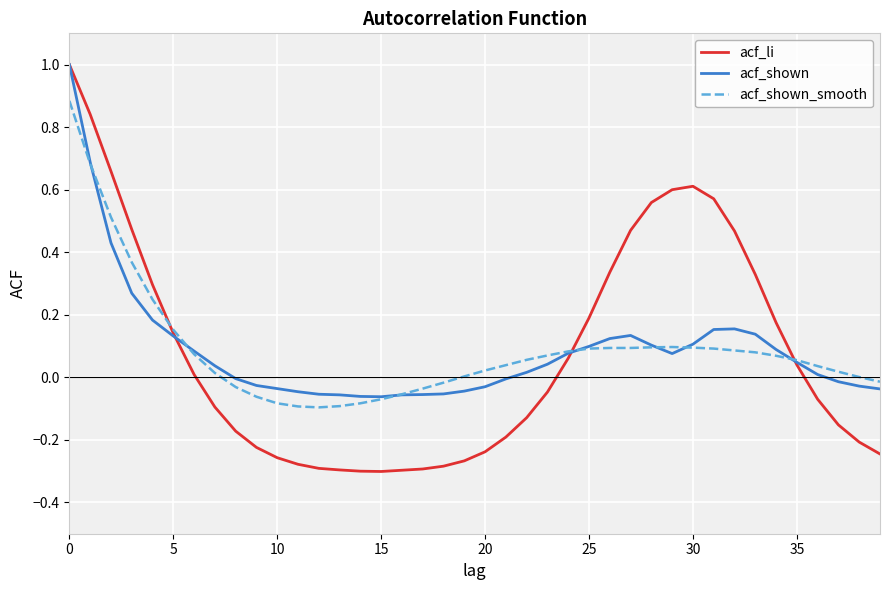

How many lines are shown in the chart?

3